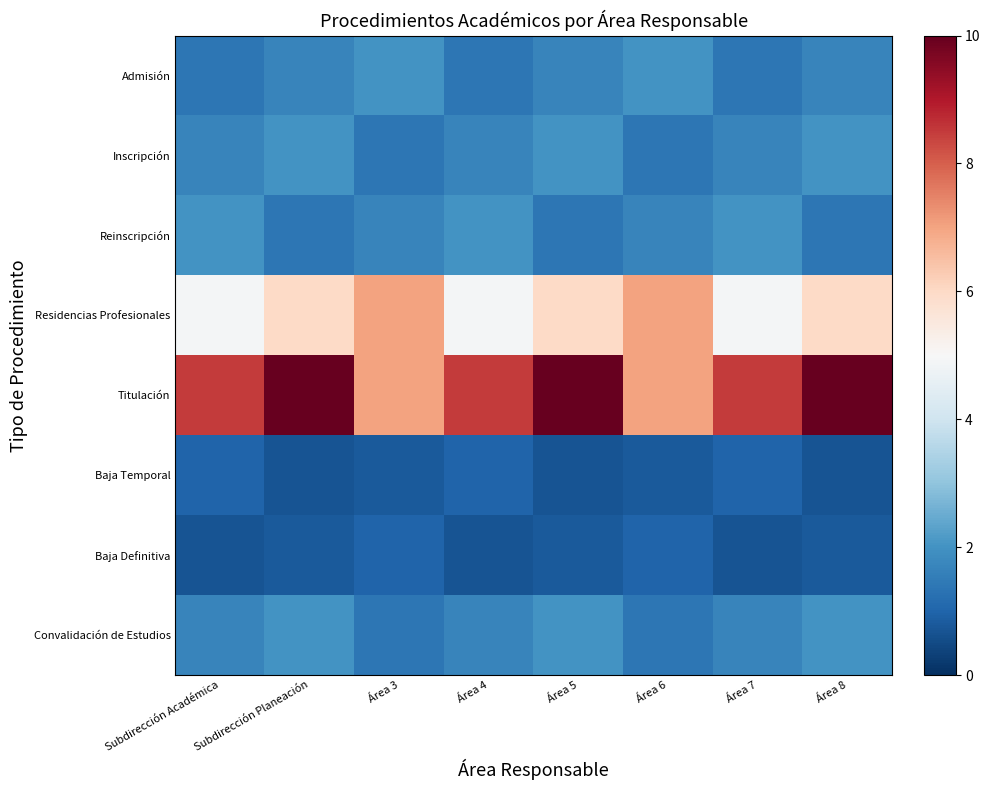

Reading left to right, list all the values displayed in this chart.

Admisión: Subdirección Académica=1.4	Subdirección Planeación=1.7	Área 3=2.0	Área 4=1.4	Área 5=1.7	Área 6=2.0	Área 7=1.4	Área 8=1.7
Inscripción: Subdirección Académica=1.7	Subdirección Planeación=2.0	Área 3=1.4	Área 4=1.7	Área 5=2.0	Área 6=1.4	Área 7=1.7	Área 8=2.0
Reinscripción: Subdirección Académica=2.0	Subdirección Planeación=1.4	Área 3=1.7	Área 4=2.0	Área 5=1.4	Área 6=1.7	Área 7=2.0	Área 8=1.4
Residencias Profesionales: Subdirección Académica=4.9	Subdirección Planeación=6.0	Área 3=7.0	Área 4=4.9	Área 5=6.0	Área 6=7.0	Área 7=4.9	Área 8=6.0
Titulación: Subdirección Académica=8.5	Subdirección Planeación=10.0	Área 3=7.0	Área 4=8.5	Área 5=10.0	Área 6=7.0	Área 7=8.5	Área 8=10.0
Baja Temporal: Subdirección Académica=1.0	Subdirección Planeación=0.7	Área 3=0.8	Área 4=1.0	Área 5=0.7	Área 6=0.8	Área 7=1.0	Área 8=0.7
Baja Definitiva: Subdirección Académica=0.7	Subdirección Planeación=0.8	Área 3=1.0	Área 4=0.7	Área 5=0.8	Área 6=1.0	Área 7=0.7	Área 8=0.8
Convalidación de Estudios: Subdirección Académica=1.7	Subdirección Planeación=2.0	Área 3=1.4	Área 4=1.7	Área 5=2.0	Área 6=1.4	Área 7=1.7	Área 8=2.0